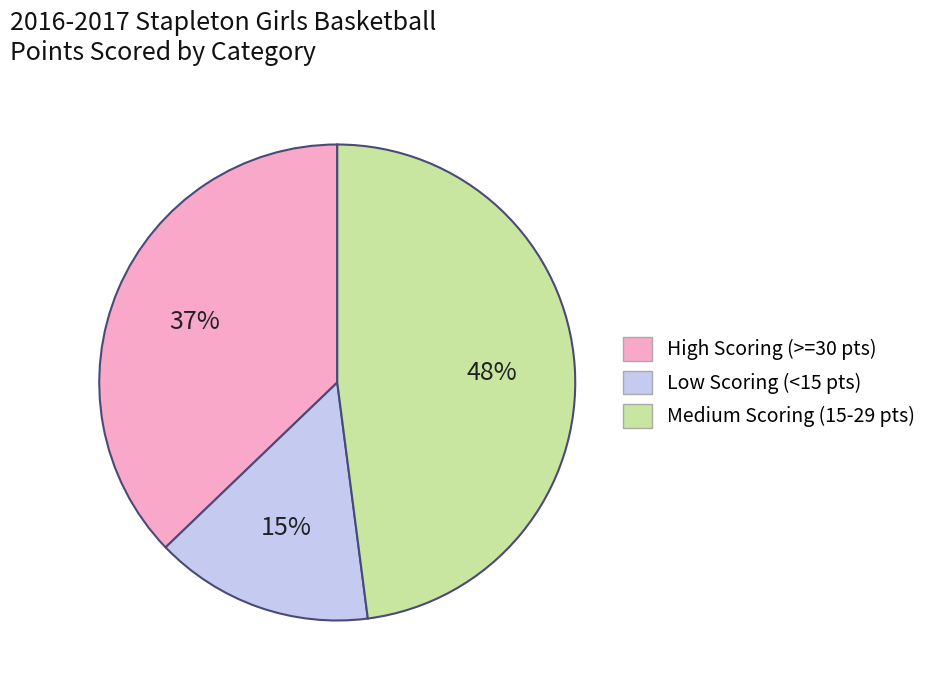

Is there a majority slice in this chart?

No